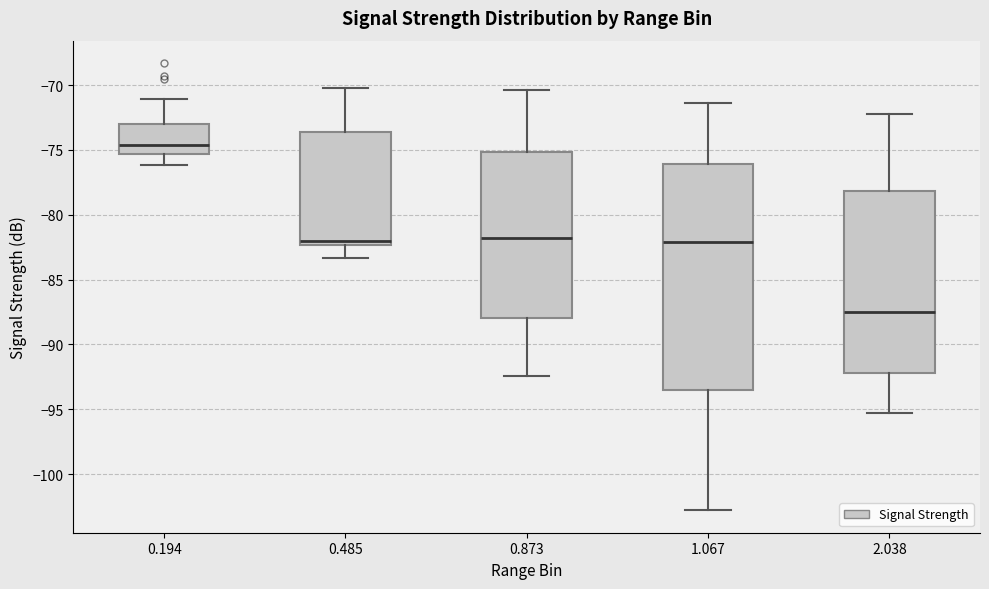

Reading left to right, read every box against the y-axis: the position of its median line, the range the box covers, and the ends of its whiskers. The values are not printed on the chart, so give them approximately, as read against the axis.

0.194: median -74.5, box -75.5 to -73.0, whiskers -76.0 to -71.0
0.485: median -82.0, box -82.5 to -73.5, whiskers -83.5 to -70.0
0.873: median -82.0, box -88.0 to -75.0, whiskers -92.5 to -70.5
1.067: median -82.0, box -93.5 to -76.0, whiskers -103.0 to -71.5
2.038: median -87.5, box -92.0 to -78.0, whiskers -95.5 to -72.0